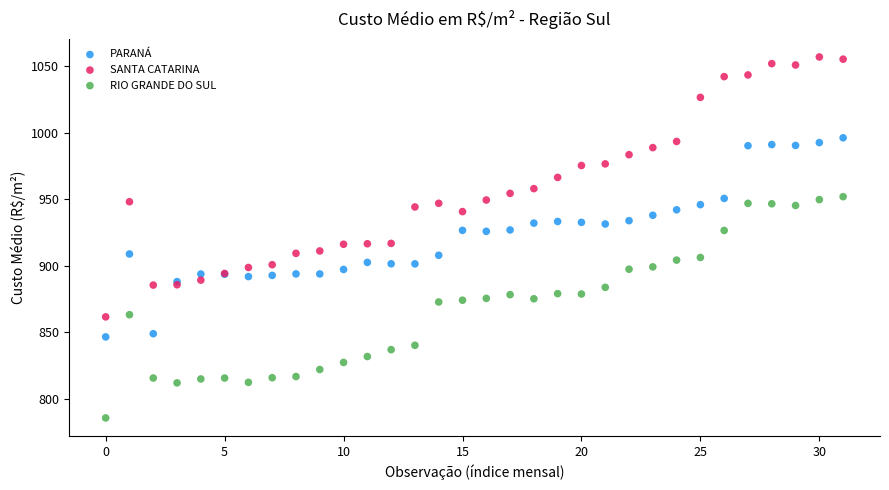

Which series has the widest spread of Y values?

SANTA CATARINA